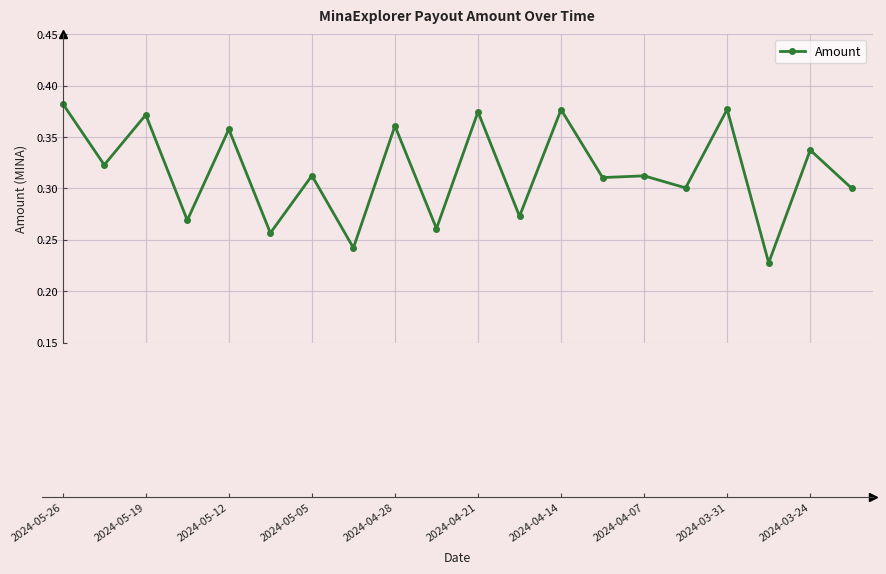

Count the values in the range 0 to 1.

20